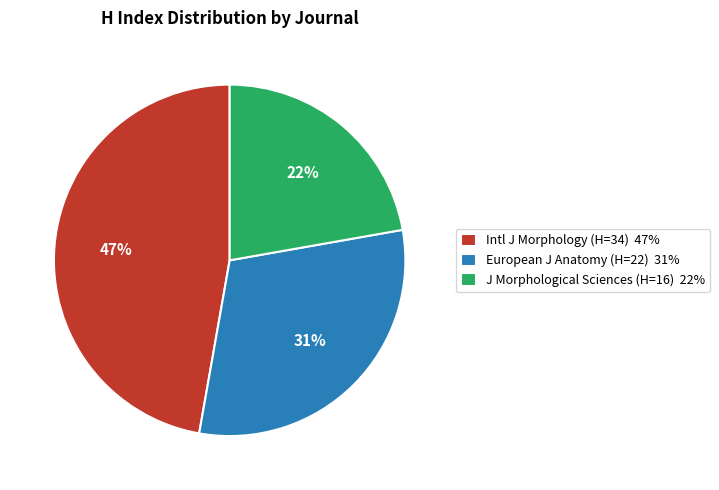

To the nearest percent, what is the difference between the largest and smallest slice percentages?

25%